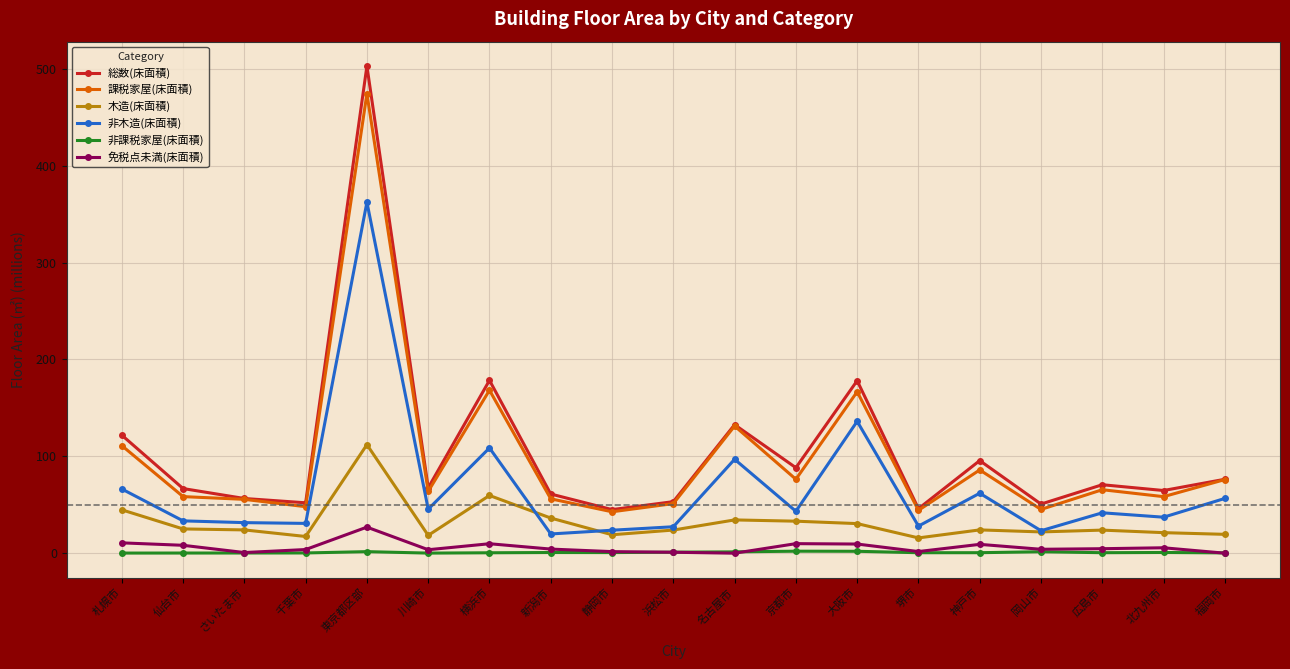

True or false: 非木造(床面積) and 木造(床面積) cross at least once.

True